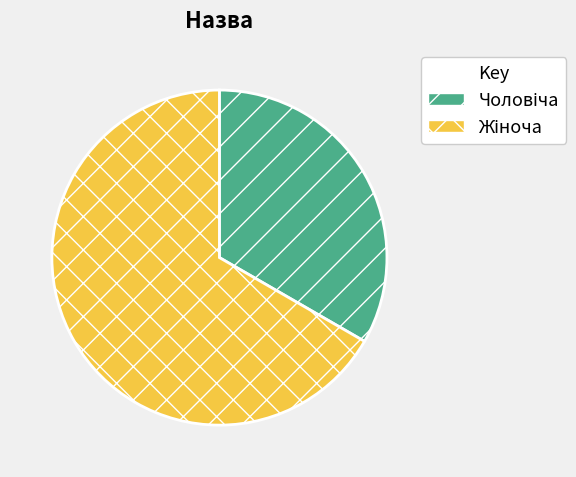

Is there a majority slice in this chart?

Yes